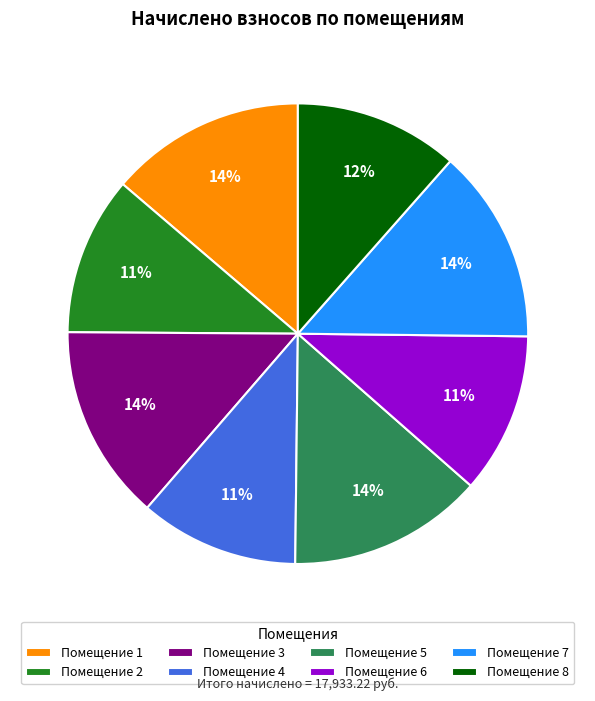

Does any single category account for the majority?

No